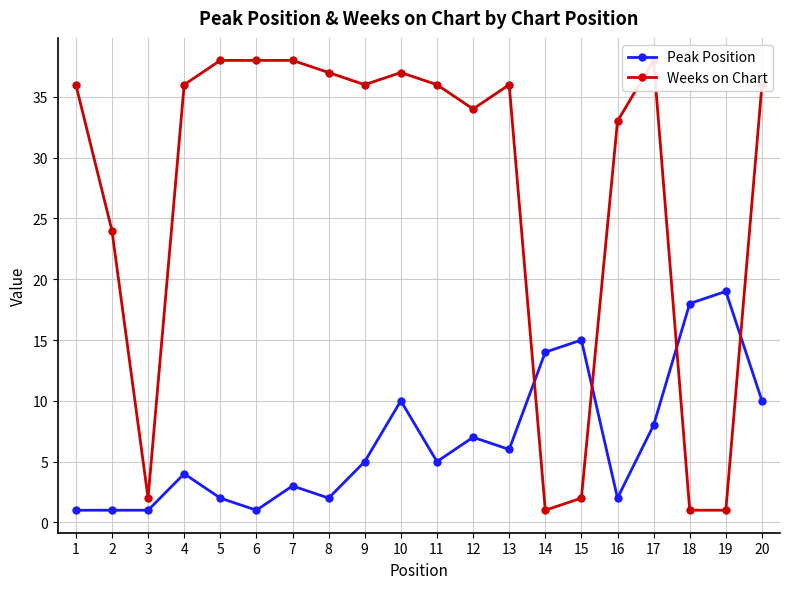

Read the Peak Position value at 10.

10